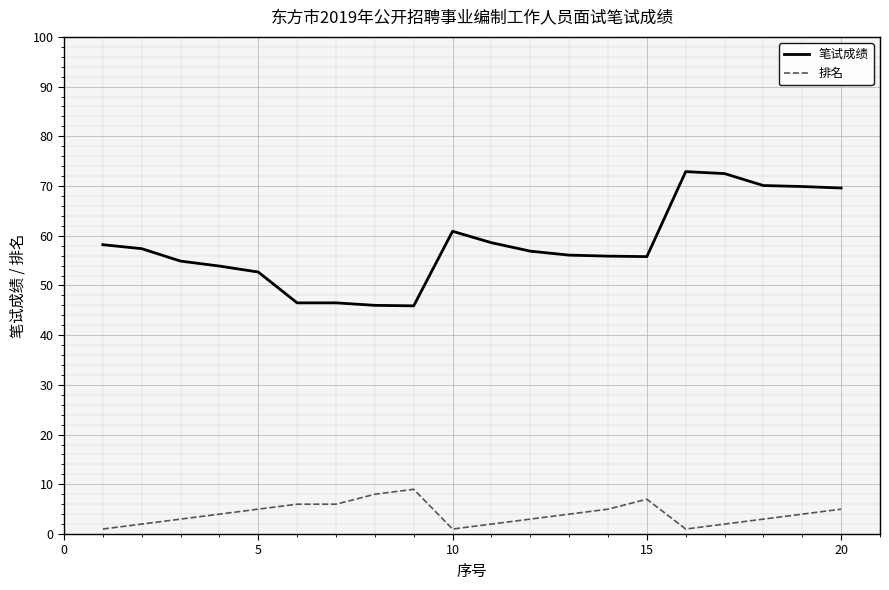

List the series in order of their overall mean, lowest first.

排名, 笔试成绩